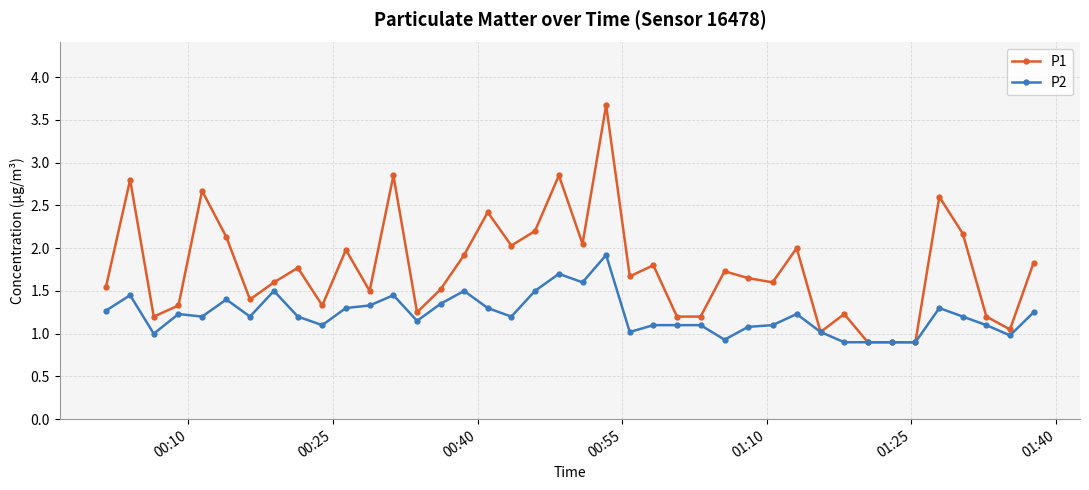

At how many categories does at least one series exceed 3?

1